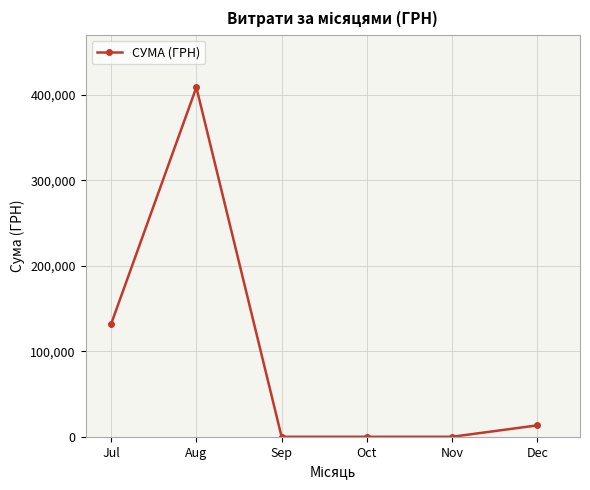

What is the greatest value displayed?

408627.1